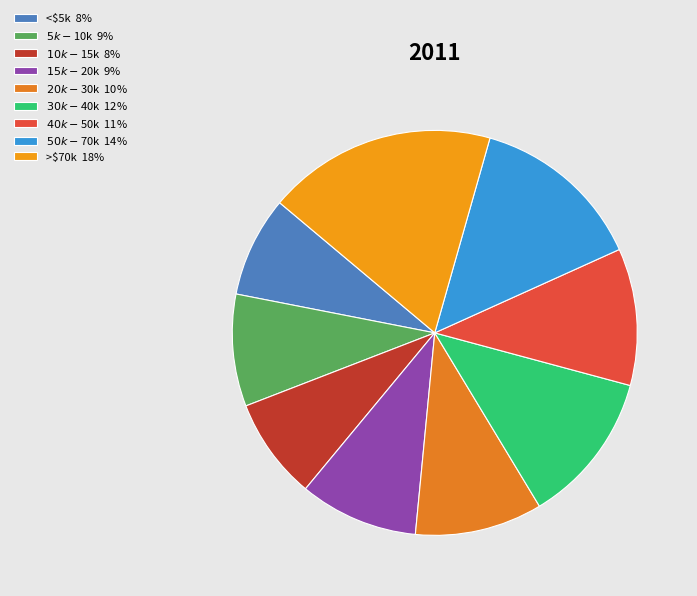

The $50k-$70k slice represents 14% of the pie. True or false?

True